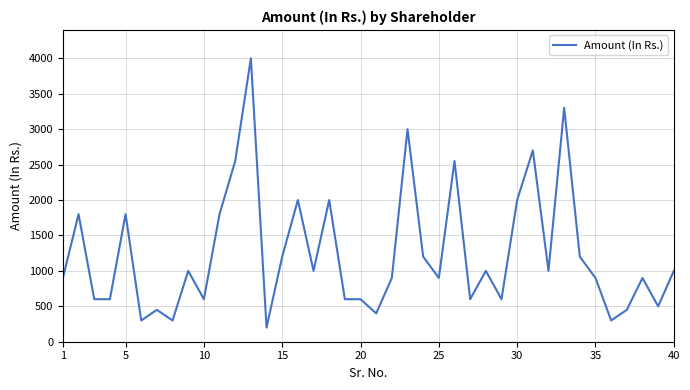

What is the smallest value displayed?

200